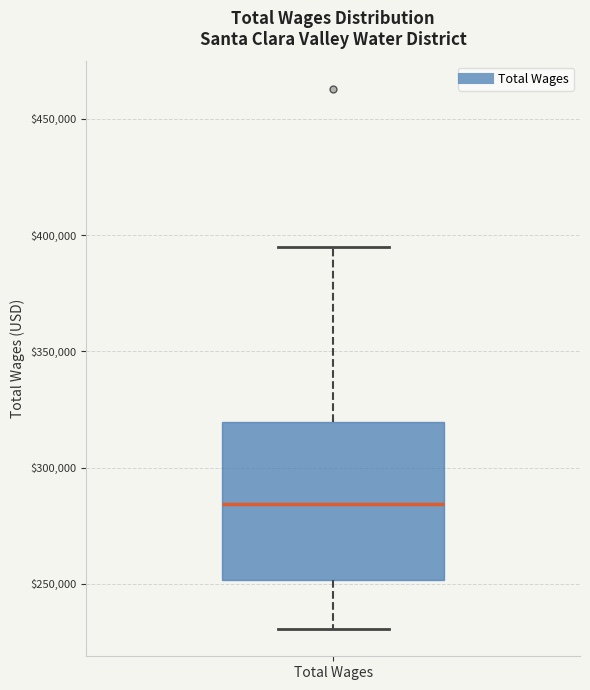

Transcribe this box plot: give where the median line is, the range the box spans, and where the two whiskers end, as read against the y-axis. The values are not printed on the chart, so give them approximately, as read against the axis.

median 285000, box 250000 to 320000, whiskers 230000 to 395000